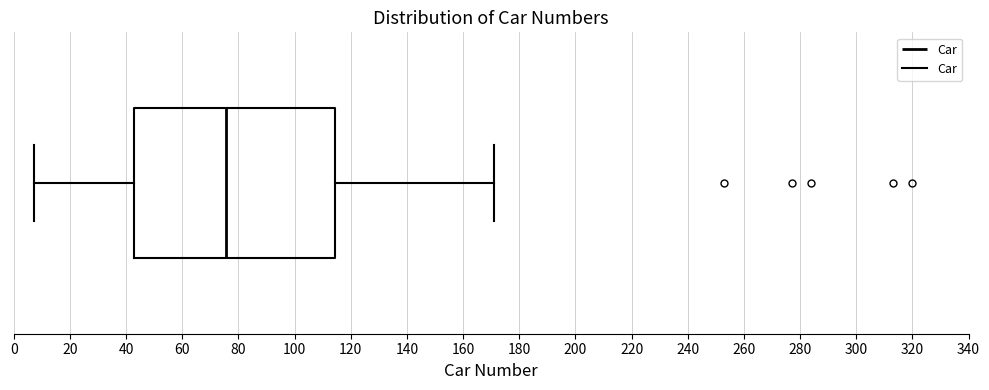

Transcribe this box plot: give where the median line is, the range the box spans, and where the two whiskers end, as read against the x-axis. The values are not printed on the chart, so give them approximately, as read against the axis.

median 76, box 42 to 114, whiskers 8 to 172